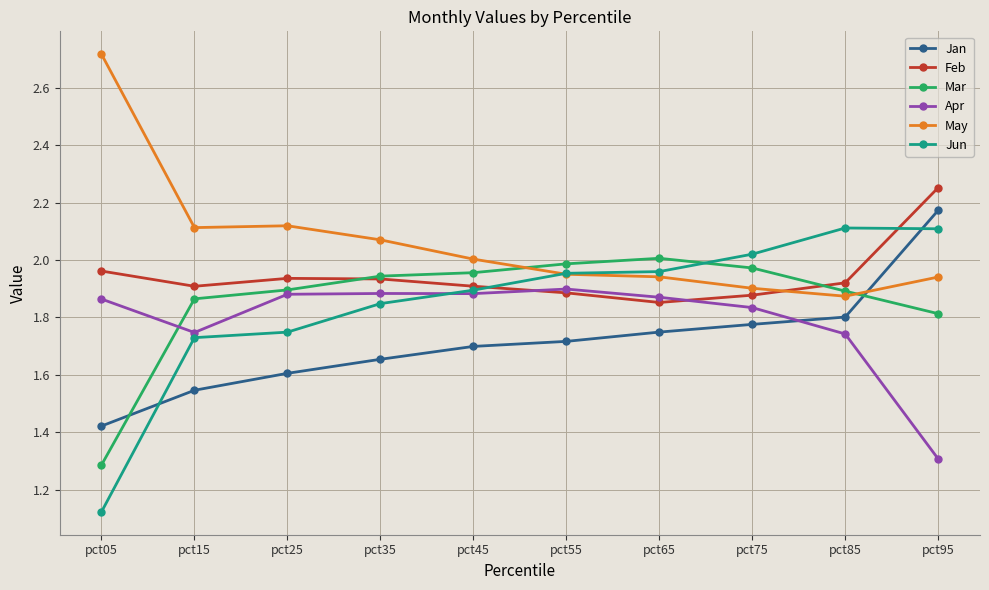

How many intersections are there between May and Mar?

2